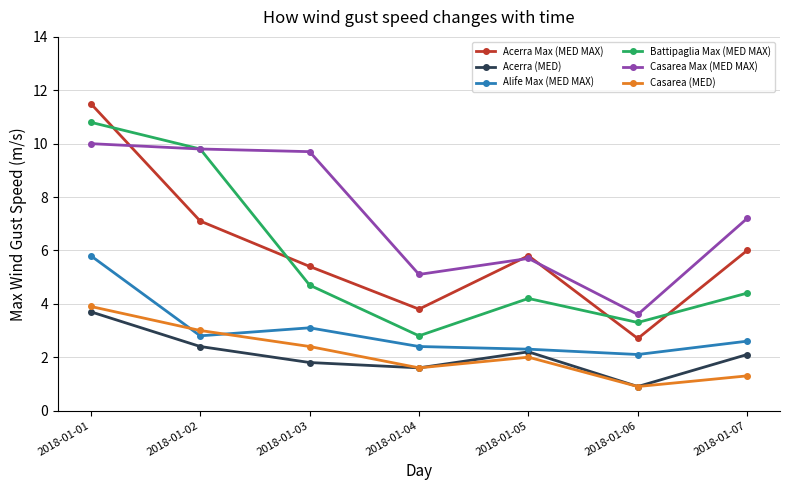

How many lines are shown in the chart?

6